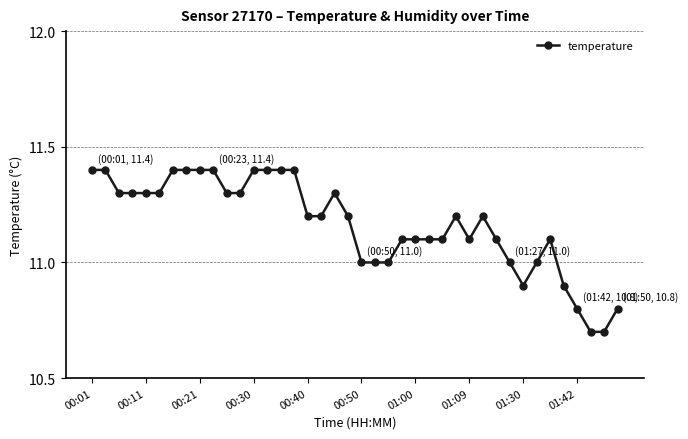

What is the greatest value displayed?

11.4